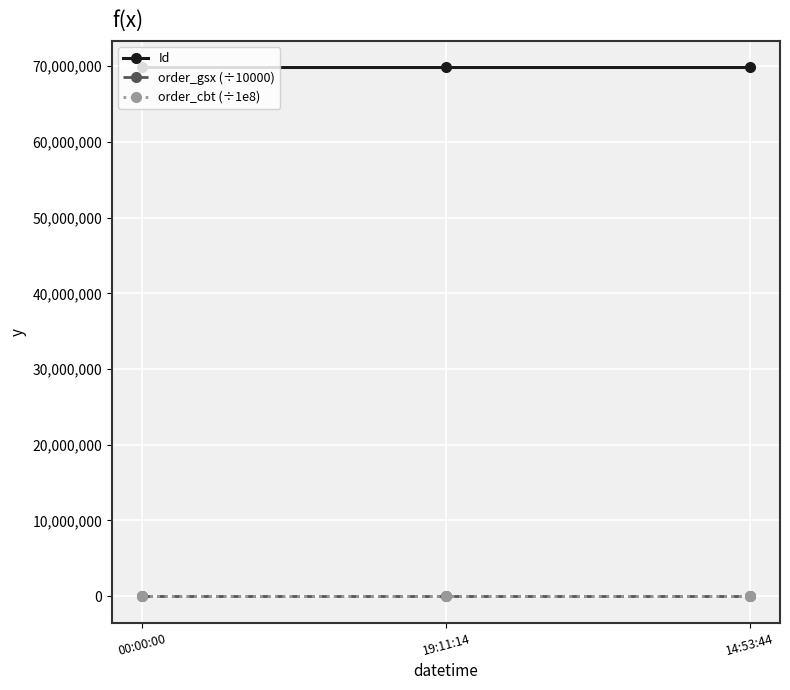

Which series has the largest total across all categories?

Id